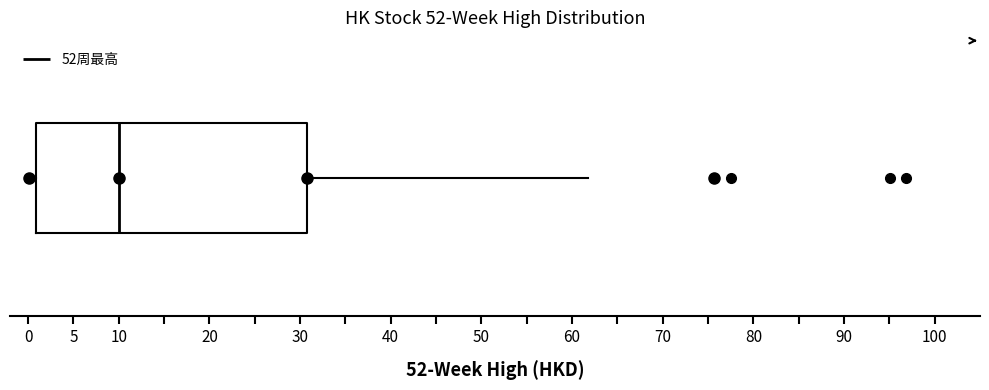

Read this box plot against the x-axis: the position of the median line, the range covered by the box, and the ends of both whiskers. The values are not printed on the chart, so give them approximately, as read against the axis.

median 10, box 1 to 31, whiskers 0 to 62